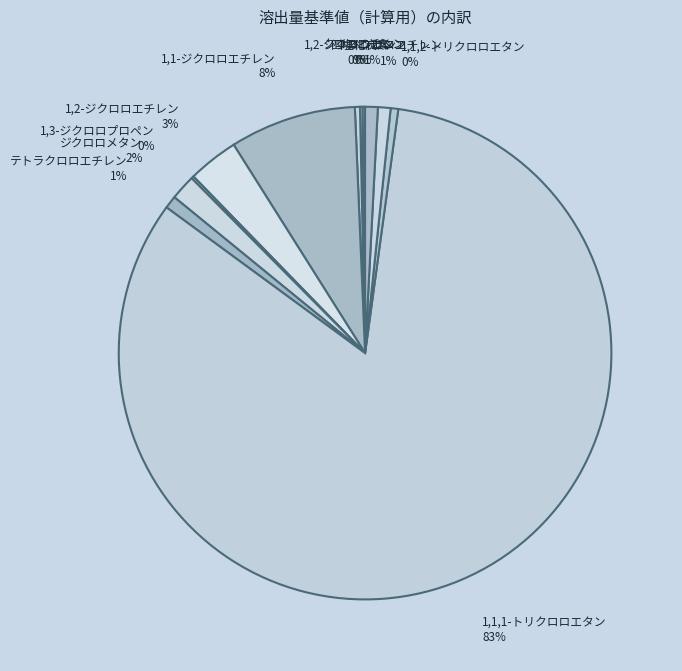

True or false: 1,2-ジクロロエタン accounts for 8% of the total.

False